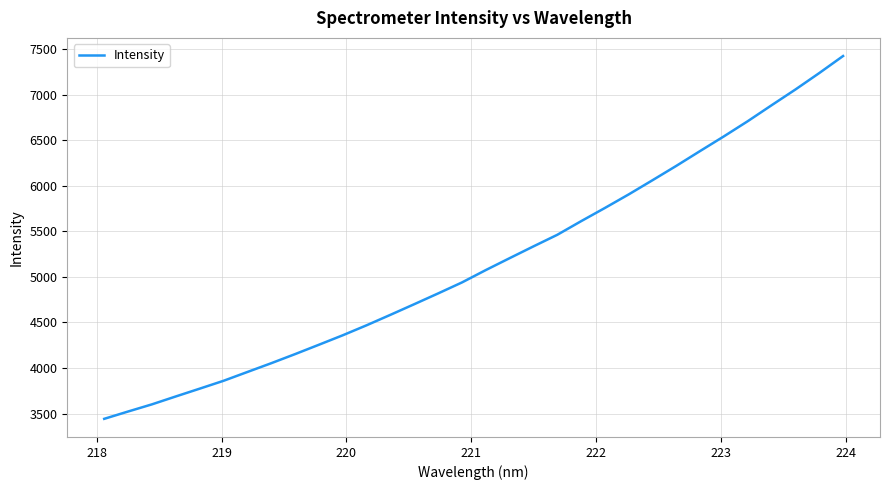

What is the difference between the maximum and minimum values?

3984.0